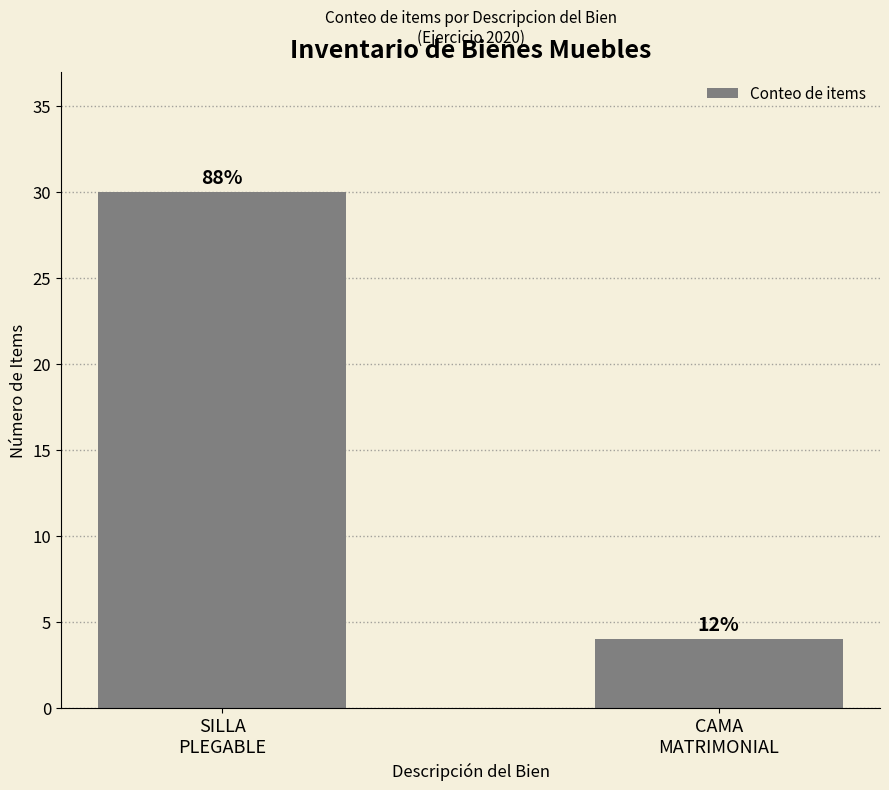

What position from the right is SILLA
PLEGABLE?

2